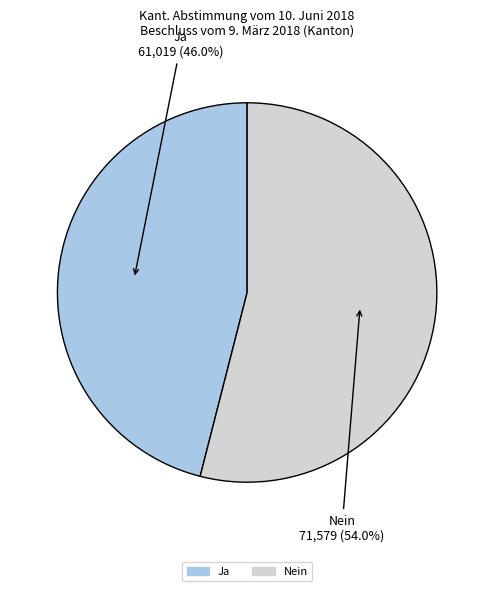

To the nearest percent, what is the average slice percentage?

50%